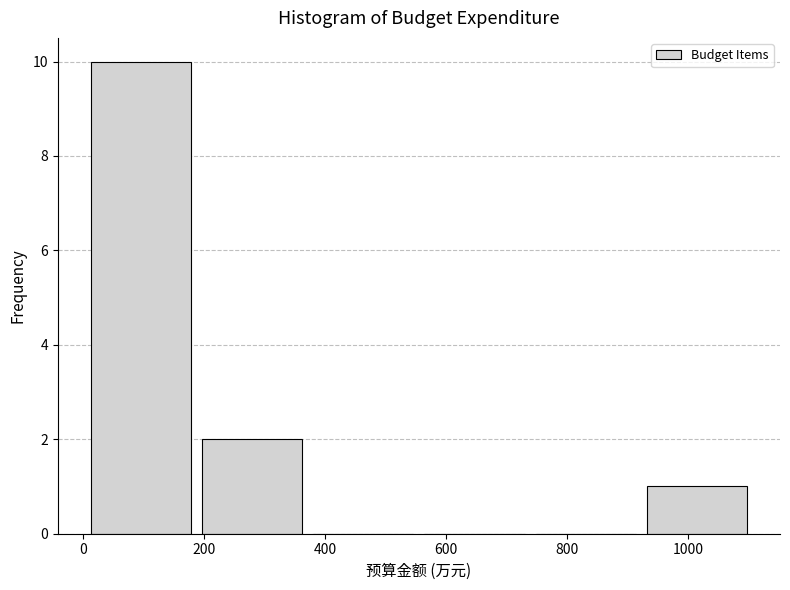

Reading left to right, list every bar in this chart as the range it spans on the x-axis followed by its height. Neither the bar edges nor the heights are printed on the chart, so give them approximately, as read against the axes.

0 to 180: 10
180 to 380: 2
380 to 560: 0
560 to 740: 0
740 to 920: 0
920 to 1100: 1